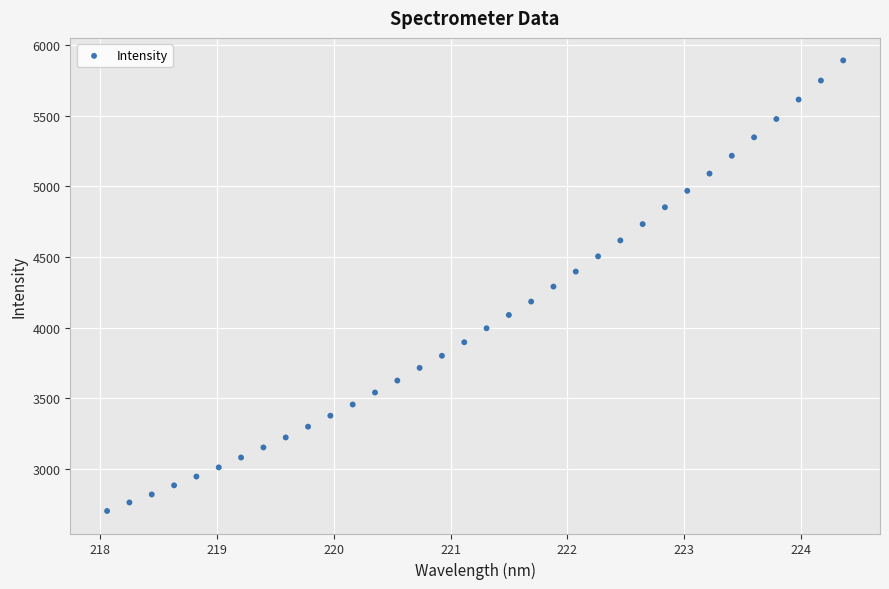

What is the range of Y values (max minus min)?

3189.7